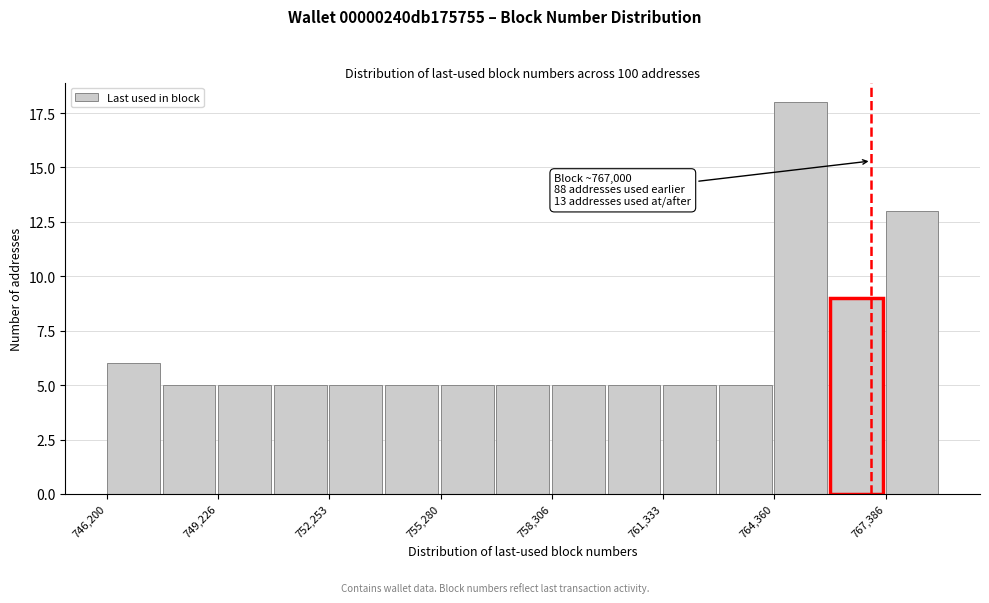

Around what value on the x-axis is the tallest bar? Give the approximate position of its centre, as read against the axis.

765000